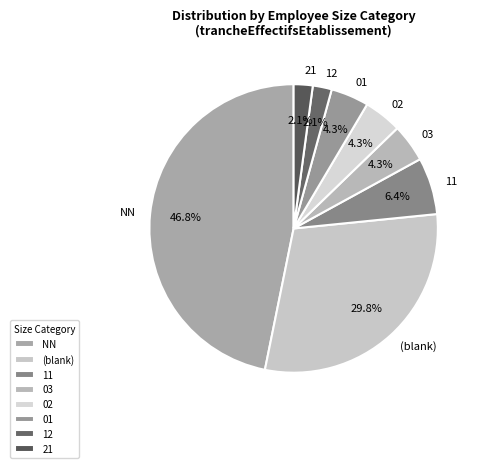

Count the number of slices in the pie.

8